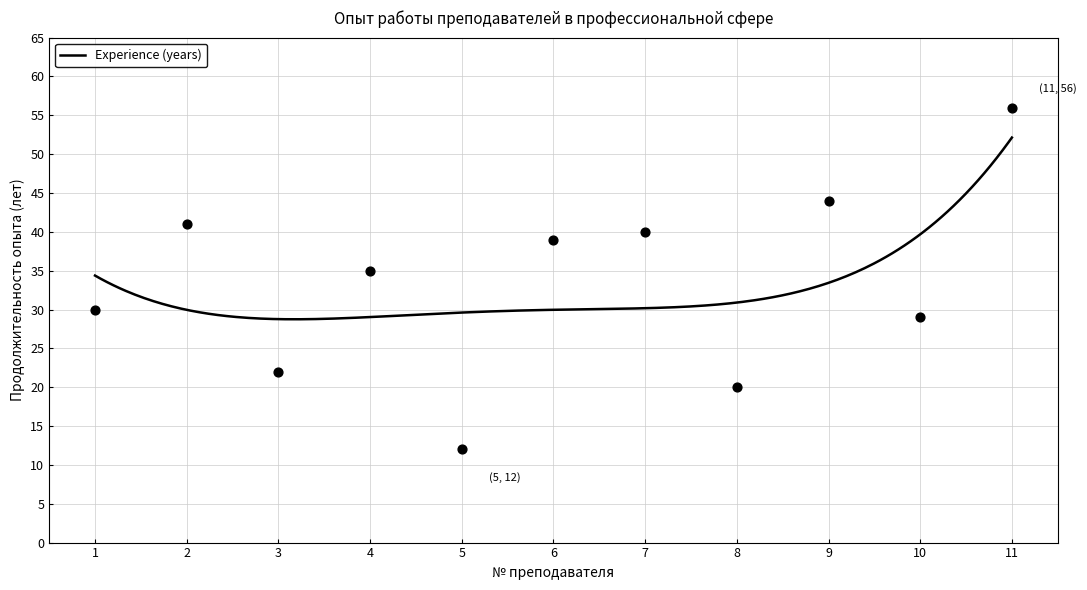

What is the ratio of the value at 6 to the value at 5?

3.2